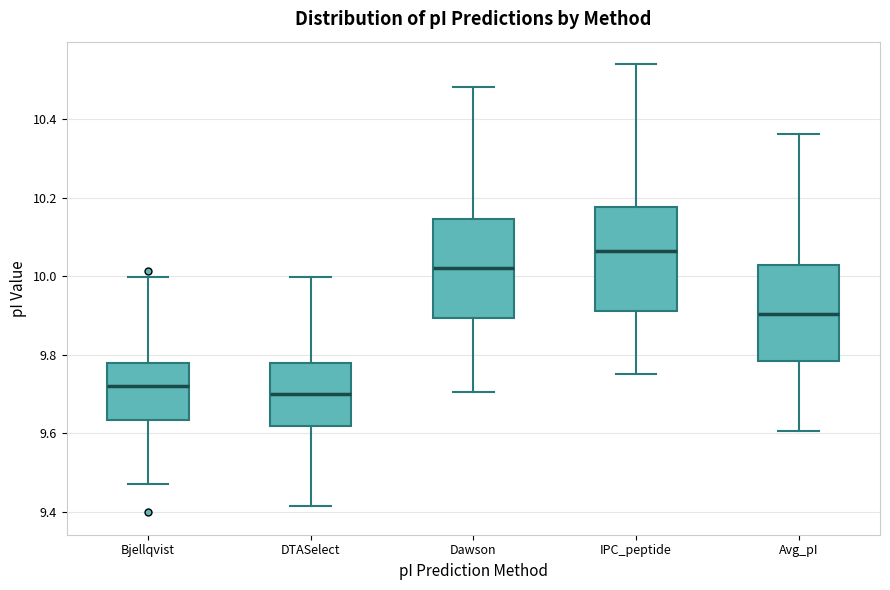

Reading left to right, transcribe this box plot: for each box, give where its median line is, the range the box spans, and where its two whiskers end, as read against the y-axis. The values are not printed on the chart, so give them approximately, as read against the axis.

Bjellqvist: median 9.72, box 9.64 to 9.78, whiskers 9.48 to 10.00
DTASelect: median 9.70, box 9.62 to 9.78, whiskers 9.42 to 10.00
Dawson: median 10.02, box 9.90 to 10.14, whiskers 9.70 to 10.48
IPC_peptide: median 10.06, box 9.92 to 10.18, whiskers 9.76 to 10.54
Avg_pI: median 9.90, box 9.78 to 10.02, whiskers 9.60 to 10.36